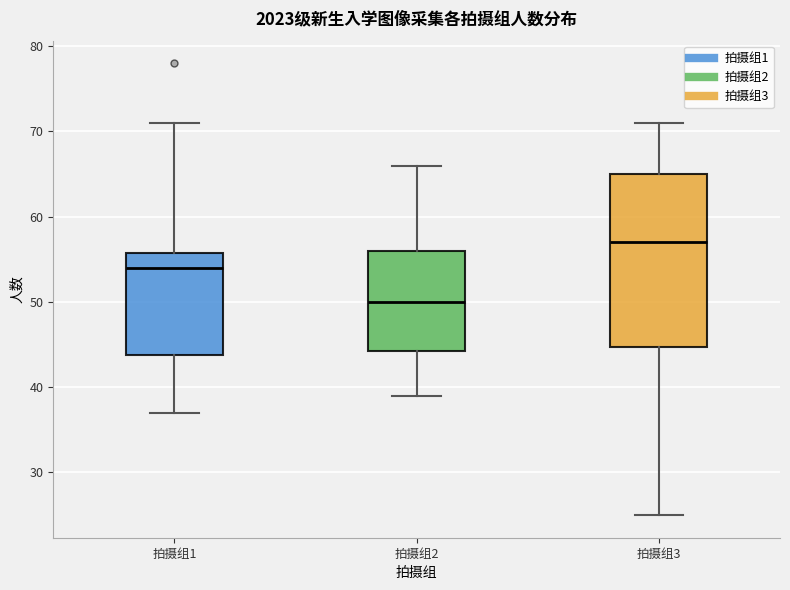

Reading left to right, read every box against the y-axis: the position of its median line, the range the box covers, and the ends of its whiskers. The values are not printed on the chart, so give them approximately, as read against the axis.

拍摄组1: median 54, box 44 to 56, whiskers 37 to 71
拍摄组2: median 50, box 44 to 56, whiskers 39 to 66
拍摄组3: median 57, box 45 to 65, whiskers 25 to 71